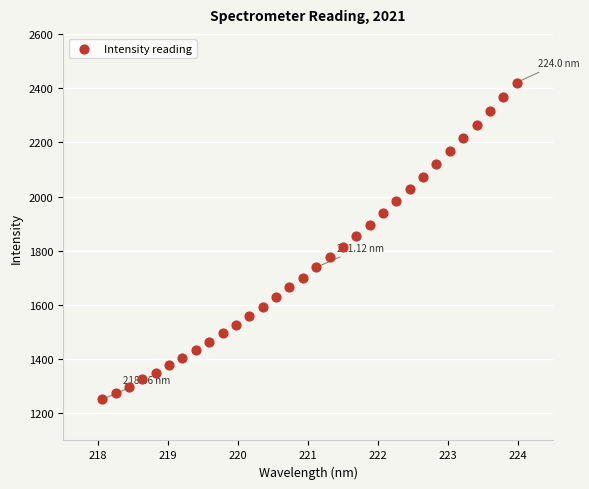

What is the range of X values (max minus min)?

5.9